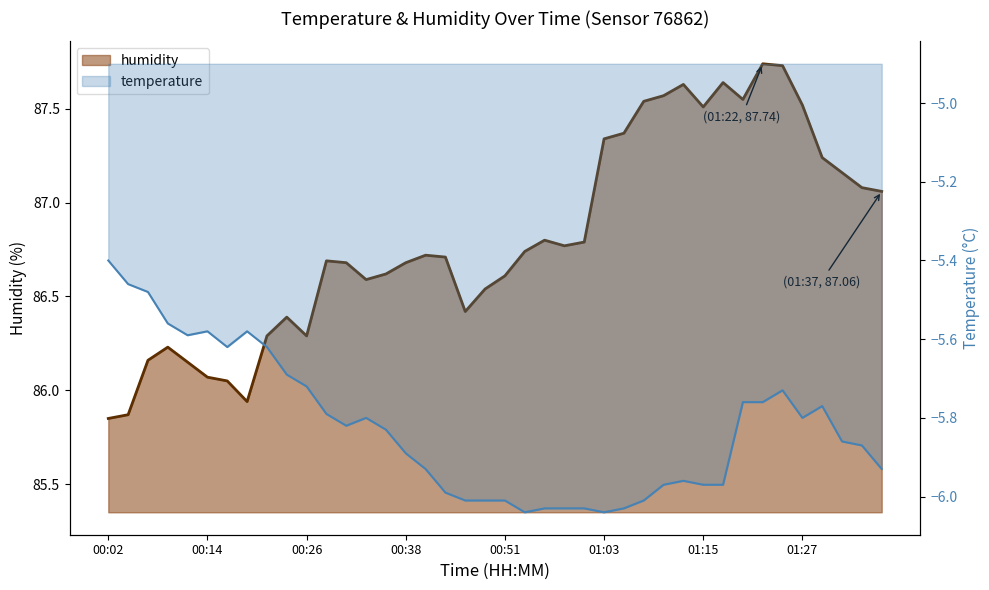

True or false: humidity and temperature cross at least once.

False